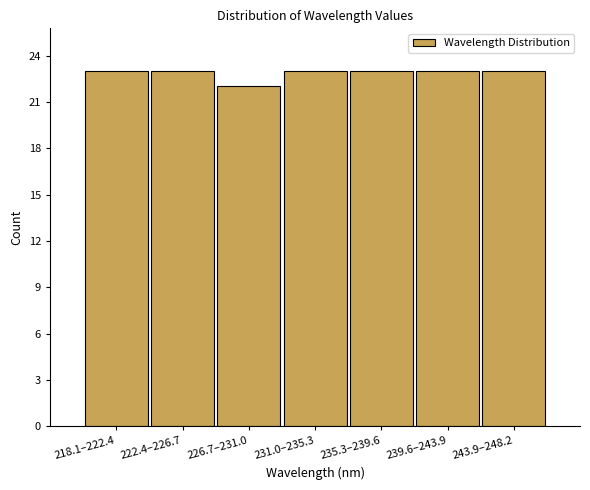

Reading left to right, what are all the values shown in this chart?

23	23	22	23	23	23	23